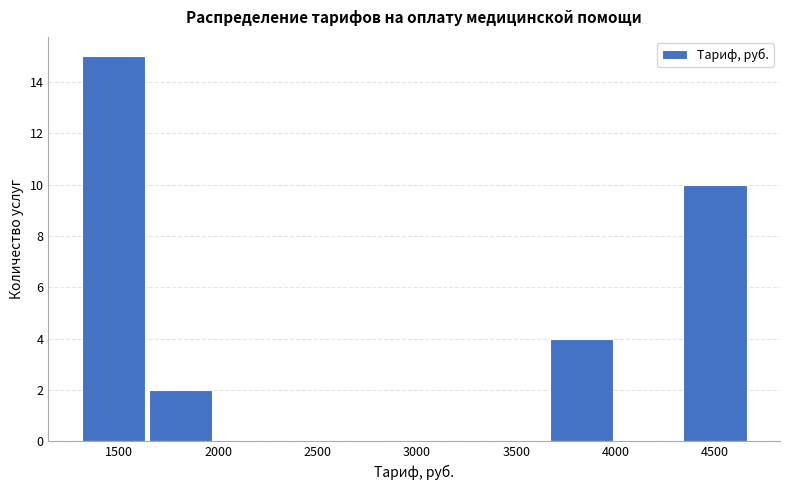

Reading left to right, list every bar in this chart as the range it spans on the x-axis followed by its height. Neither the bar edges nor the heights are printed on the chart, so give them approximately, as read against the axes.

1300 to 1650: 15
1650 to 2000: 2
2000 to 2300: 0
2300 to 2650: 0
2650 to 3000: 0
3000 to 3350: 0
3350 to 3650: 0
3650 to 4000: 4
4000 to 4350: 0
4350 to 4700: 10